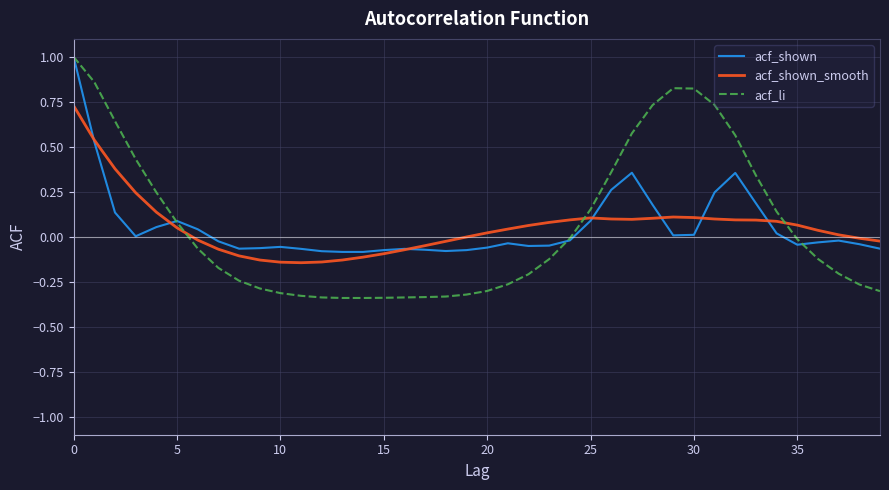

What is the greatest value displayed?

1.0